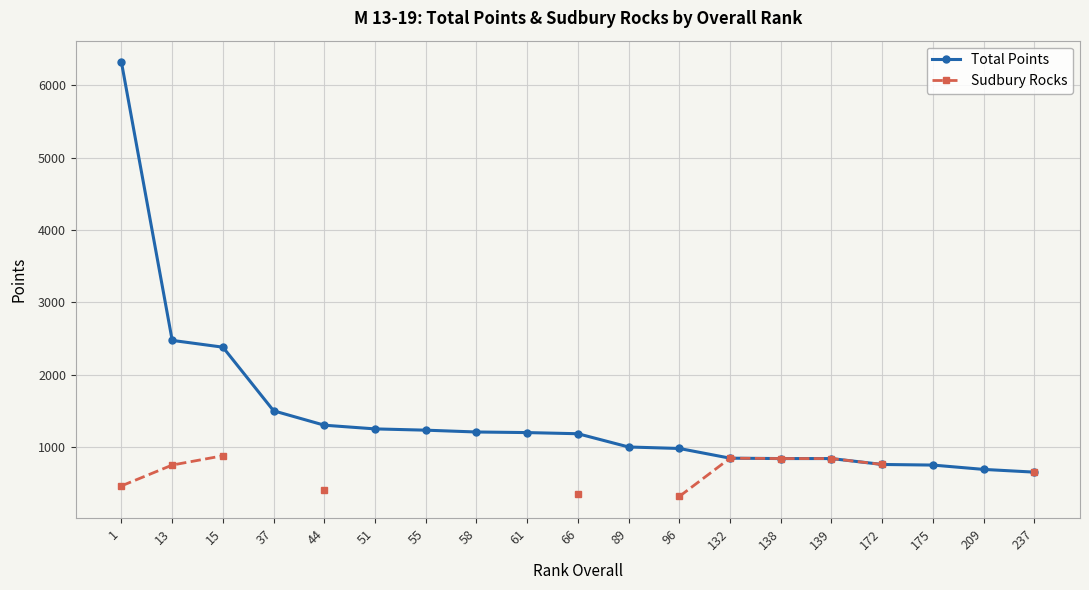

At which category does Sudbury Rocks reach its first local peak?

132